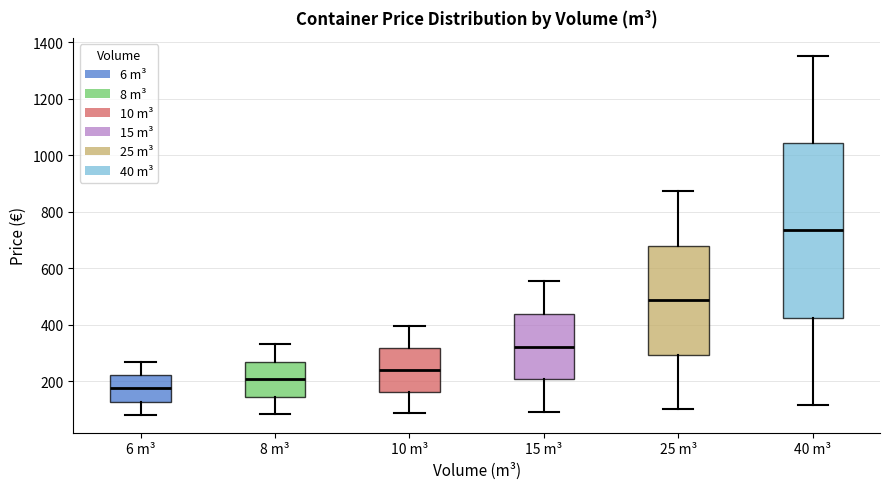

Reading left to right, read every box against the y-axis: the position of its median line, the range the box covers, and the ends of its whiskers. The values are not printed on the chart, so give them approximately, as read against the axis.

6 m³: median 180, box 120 to 220, whiskers 80 to 260
8 m³: median 200, box 140 to 260, whiskers 80 to 340
10 m³: median 240, box 160 to 320, whiskers 80 to 400
15 m³: median 320, box 200 to 440, whiskers 100 to 560
25 m³: median 480, box 300 to 680, whiskers 100 to 880
40 m³: median 740, box 420 to 1040, whiskers 120 to 1360